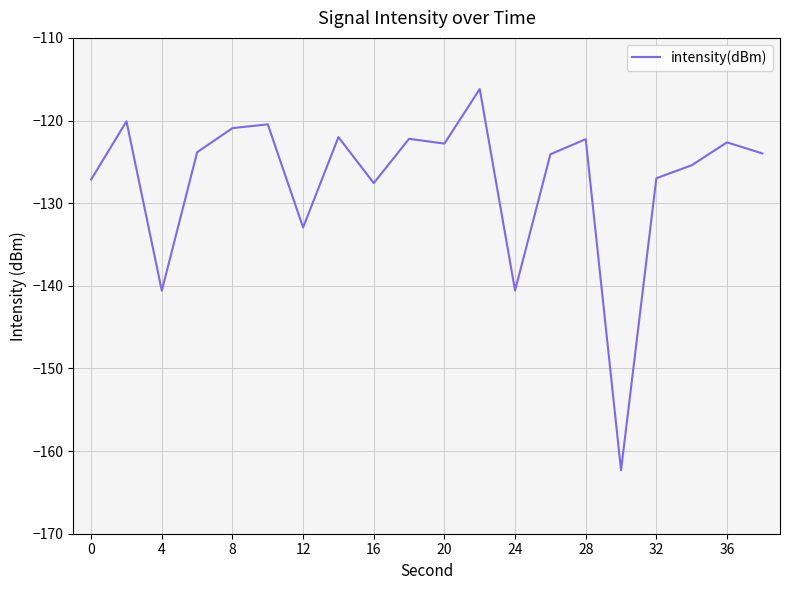

What is the difference between the maximum and minimum values?

46.1